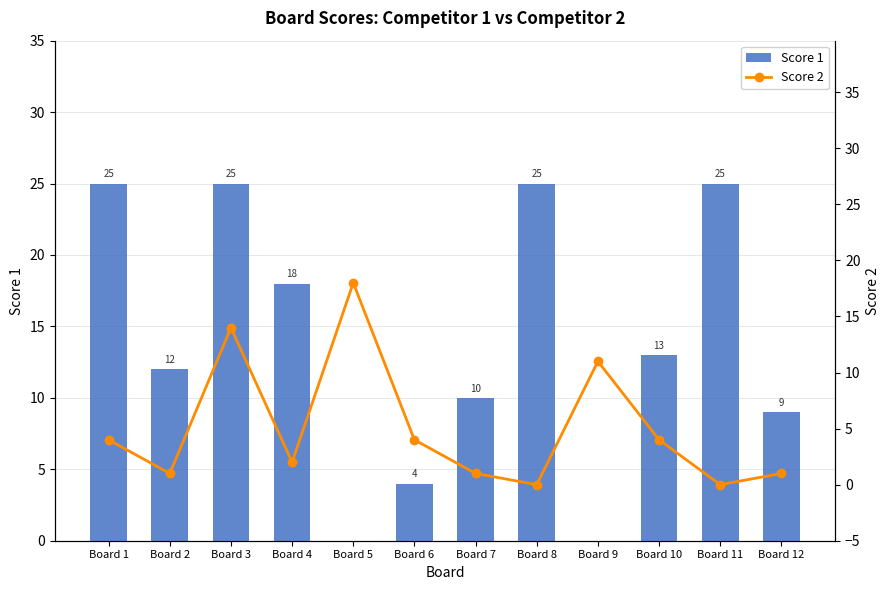

True or false: Score 1 has a value of 6 at Board 10.

False